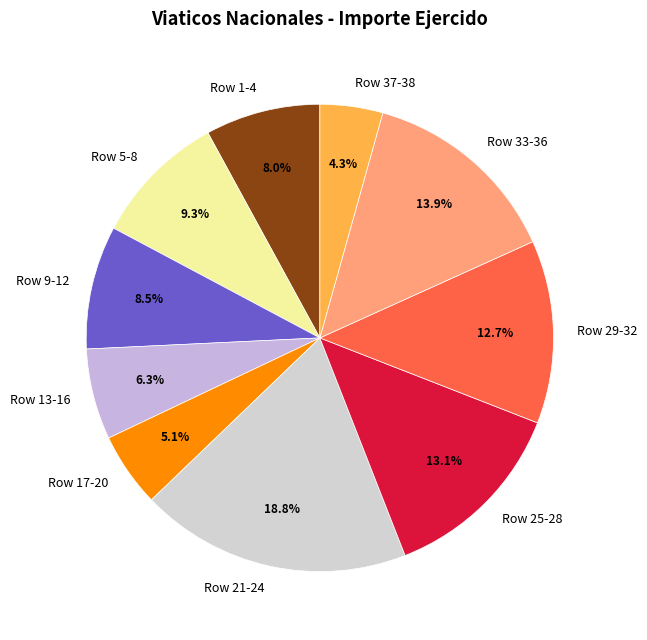

How many slices are in this pie chart?

10